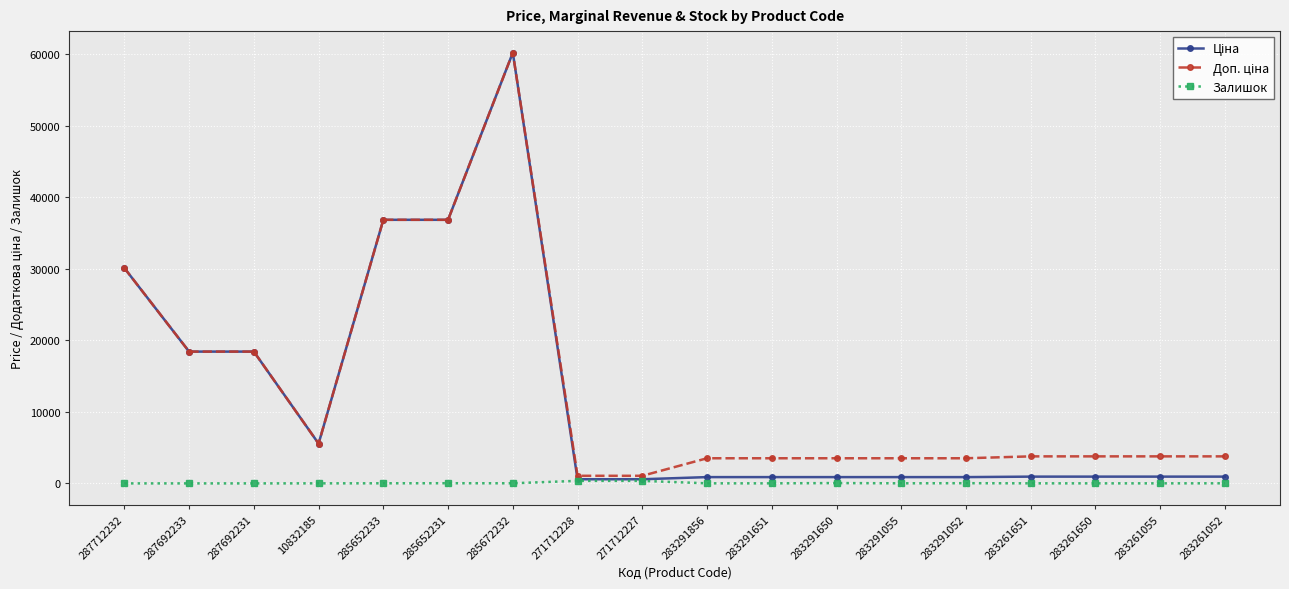

Which category has the highest value across all series?

285672232